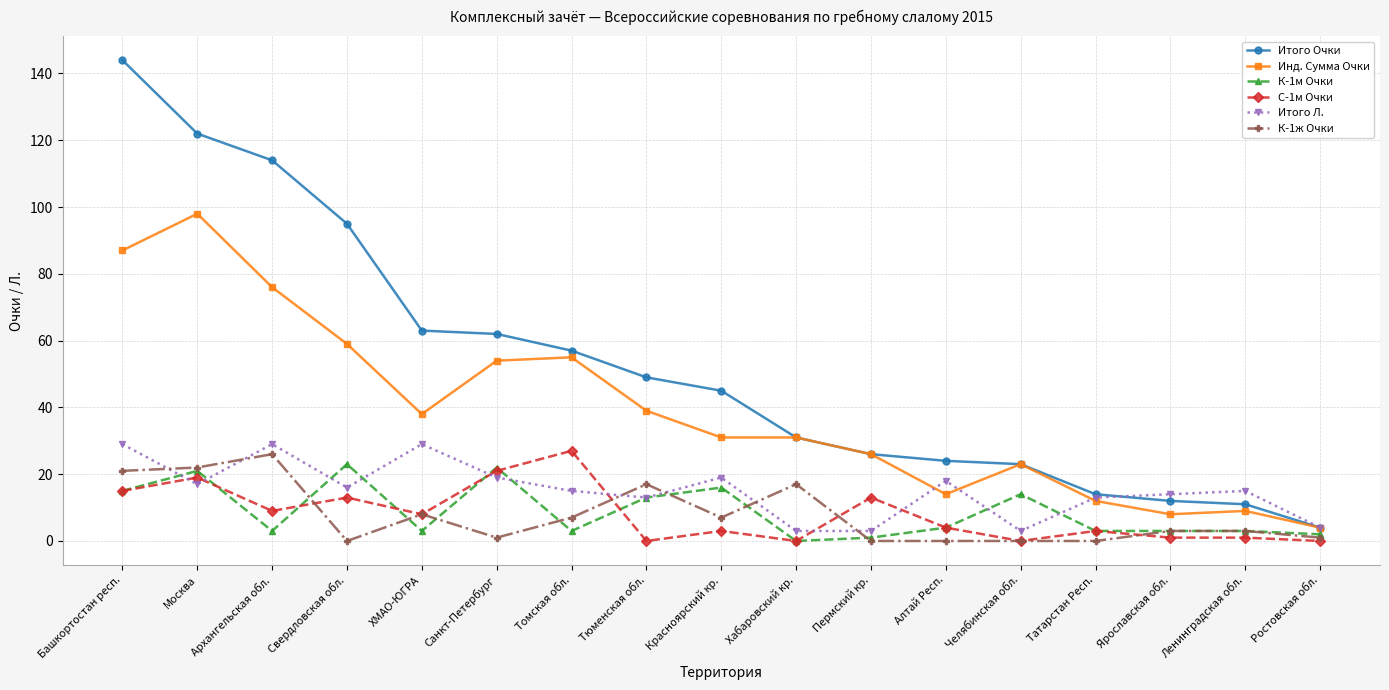

Reading right to left, list all the values displayed in this chart.

Итого Очки: 4	11	12	14	23	24	26	31	45	49	57	62	63	95	114	122	144
Инд. Сумма Очки: 4	9	8	12	23	14	26	31	31	39	55	54	38	59	76	98	87
К-1м Очки: 2	3	3	3	14	4	1	0	16	13	3	22	3	23	3	21	15
С-1м Очки: 0	1	1	3	0	4	13	0	3	0	27	21	8	13	9	19	15
Итого Л.: 4	15	14	13	3	18	3	3	19	13	15	19	29	16	29	17	29
К-1ж Очки: 1	3	3	0	0	0	0	17	7	17	7	1	8	0	26	22	21